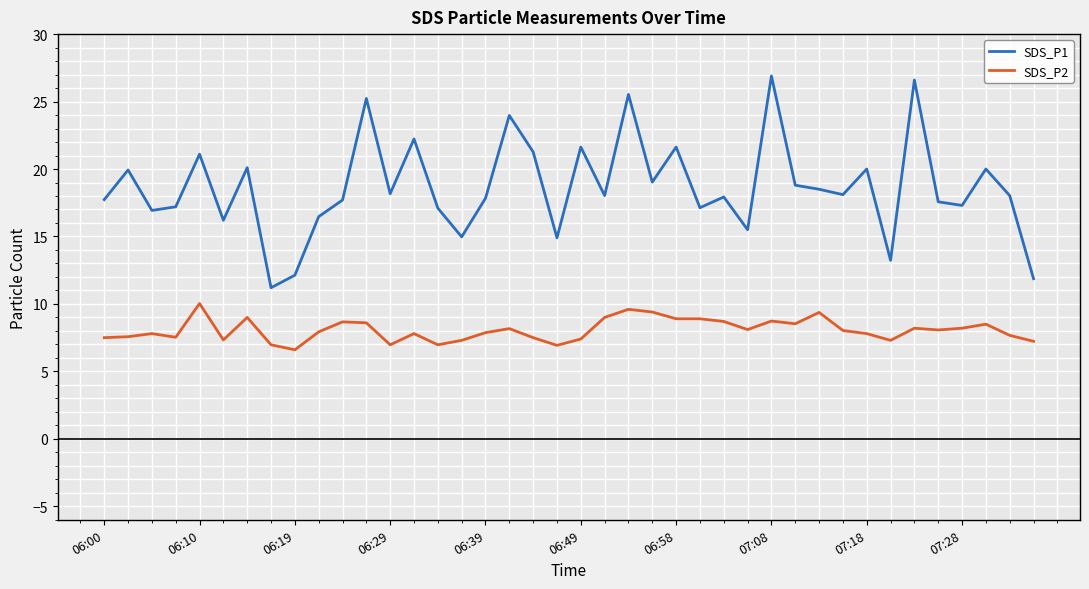

What is the minimum value shown in the chart?

6.6